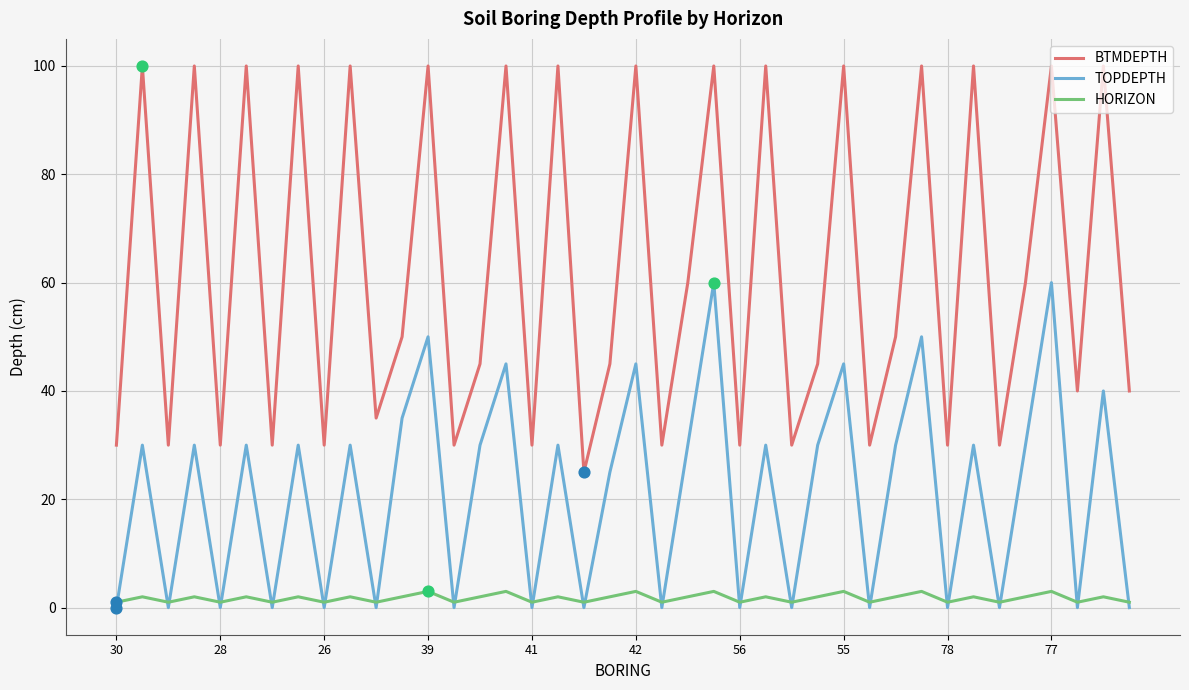

Which series has the widest spread of values?

BTMDEPTH